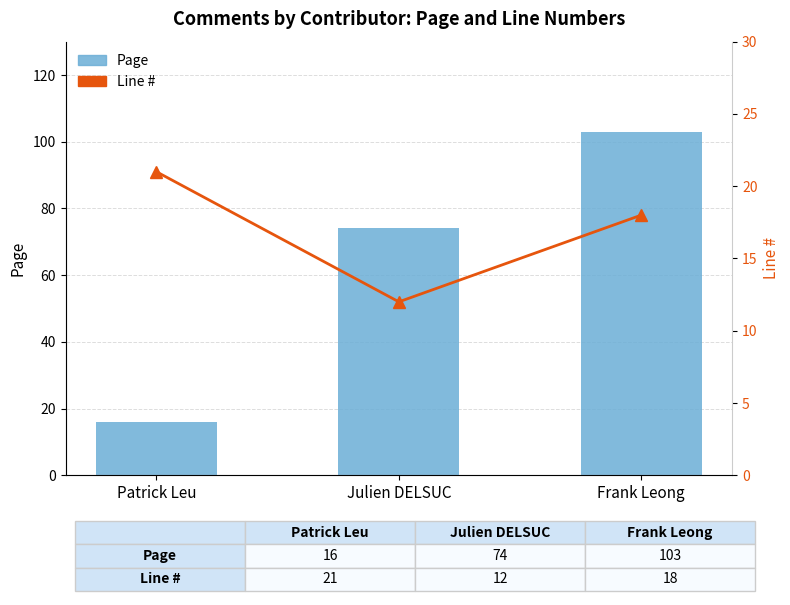

Reading left to right, transcribe all the data shown in this chart.

Page: 16	74	103
Line #: 21	12	18